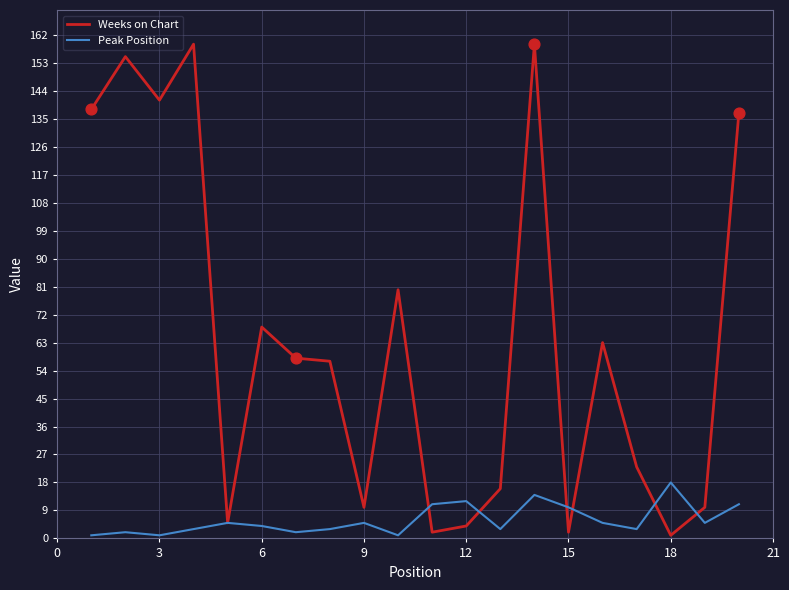

What are all the series names shown in the legend?

Weeks on Chart, Peak Position